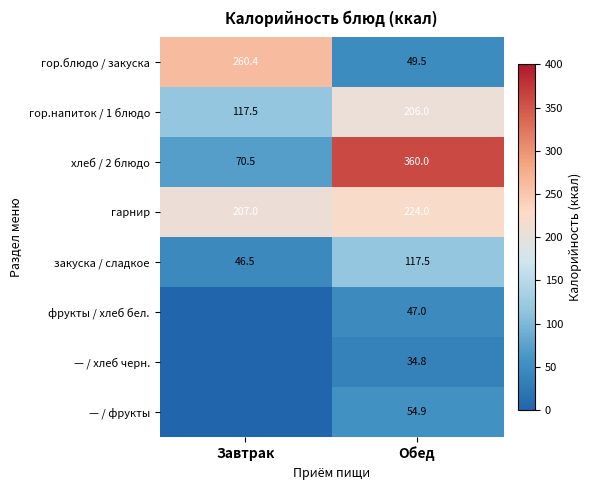

What is the total value across all series at Обед?

1093.7